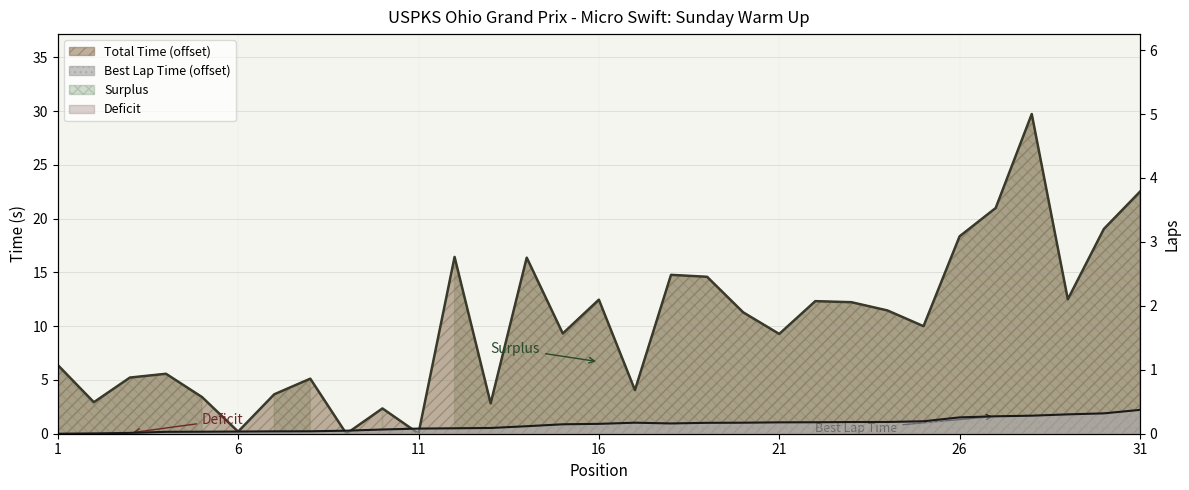

True or false: Total Time and Best Lap time intersect in this chart.

True